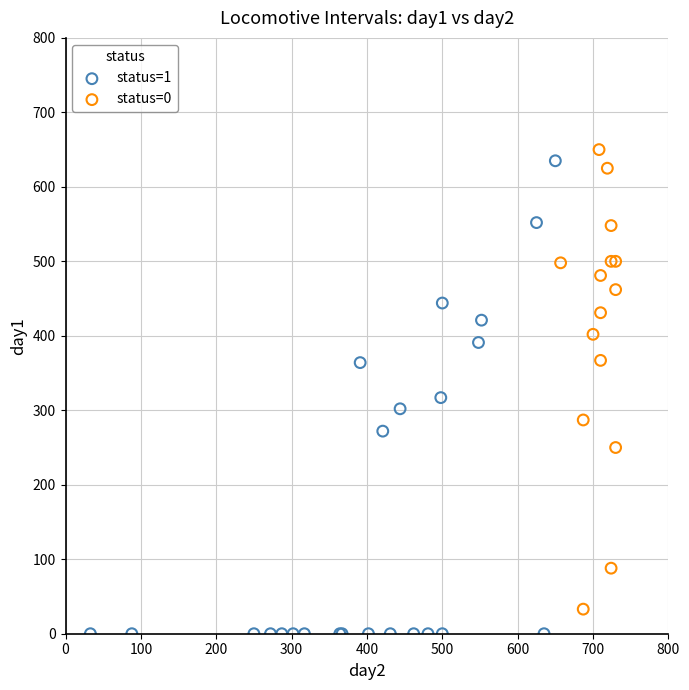

Which series contains the lowest Y value?

status=1